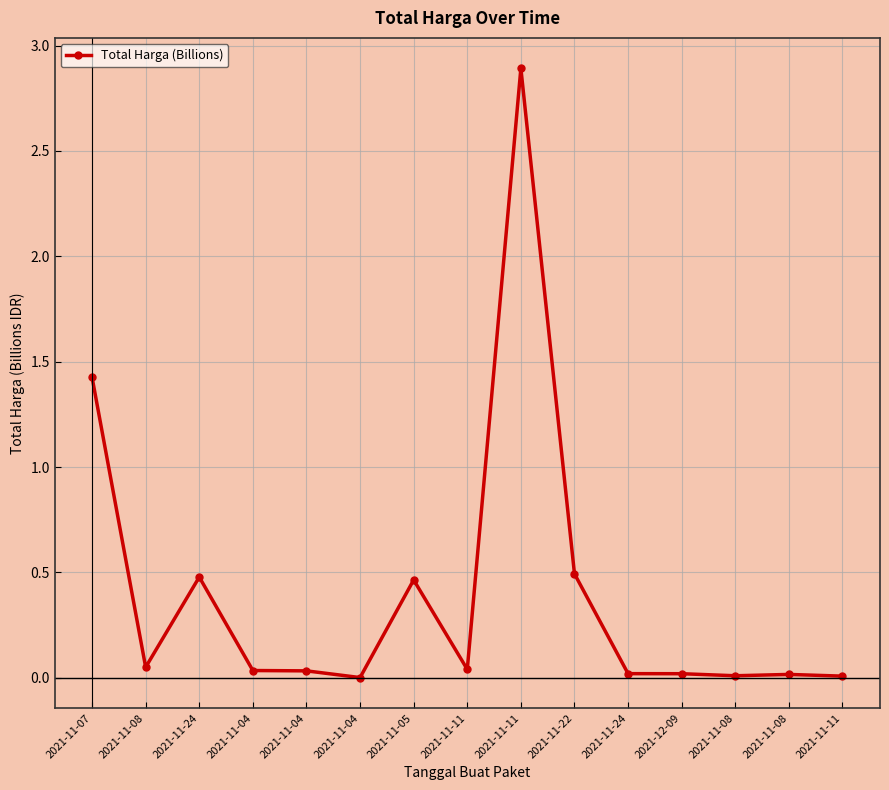

Count the number of categories in the chart.

15